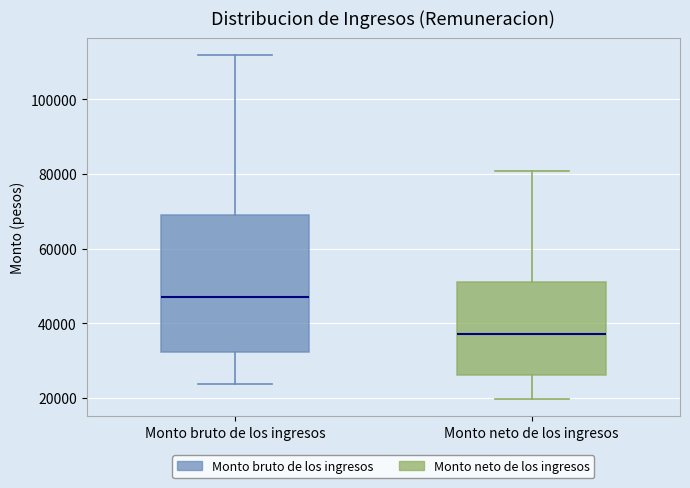

Reading left to right, read every box against the y-axis: the position of its median line, the range the box covers, and the ends of its whiskers. The values are not printed on the chart, so give them approximately, as read against the axis.

Monto bruto de los ingresos: median 48000, box 32000 to 68000, whiskers 24000 to 112000
Monto neto de los ingresos: median 38000, box 26000 to 52000, whiskers 20000 to 80000